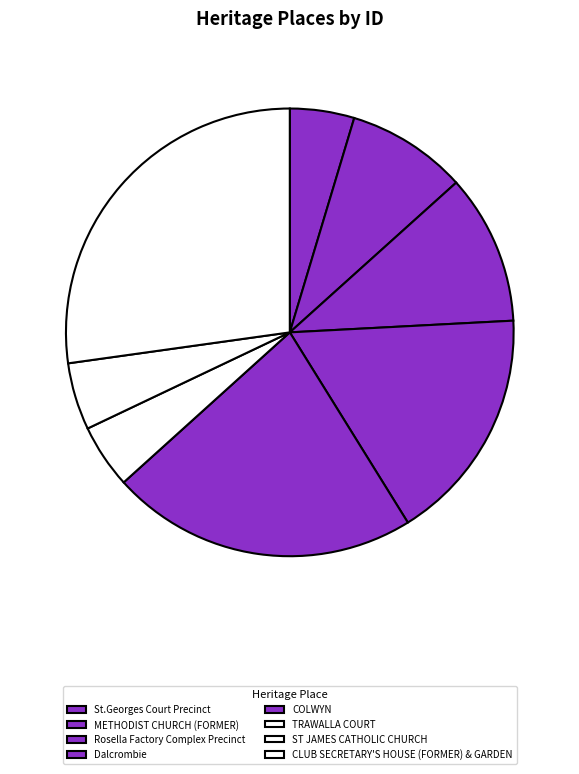

Which category has the smallest portion of the pie?

TRAWALLA COURT